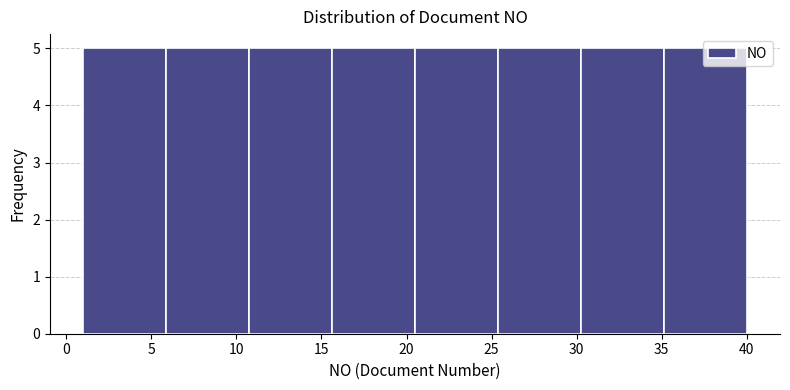

Reading left to right, transcribe this chart: for each bar, give the range it covers on the x-axis and its height. Neither the bar edges nor the heights are printed on the chart, so give them approximately, as read against the axes.

1.0 to 6.0: 5
6.0 to 11.0: 5
11.0 to 15.5: 5
15.5 to 20.5: 5
20.5 to 25.5: 5
25.5 to 30.5: 5
30.5 to 35.0: 5
35.0 to 40.0: 5